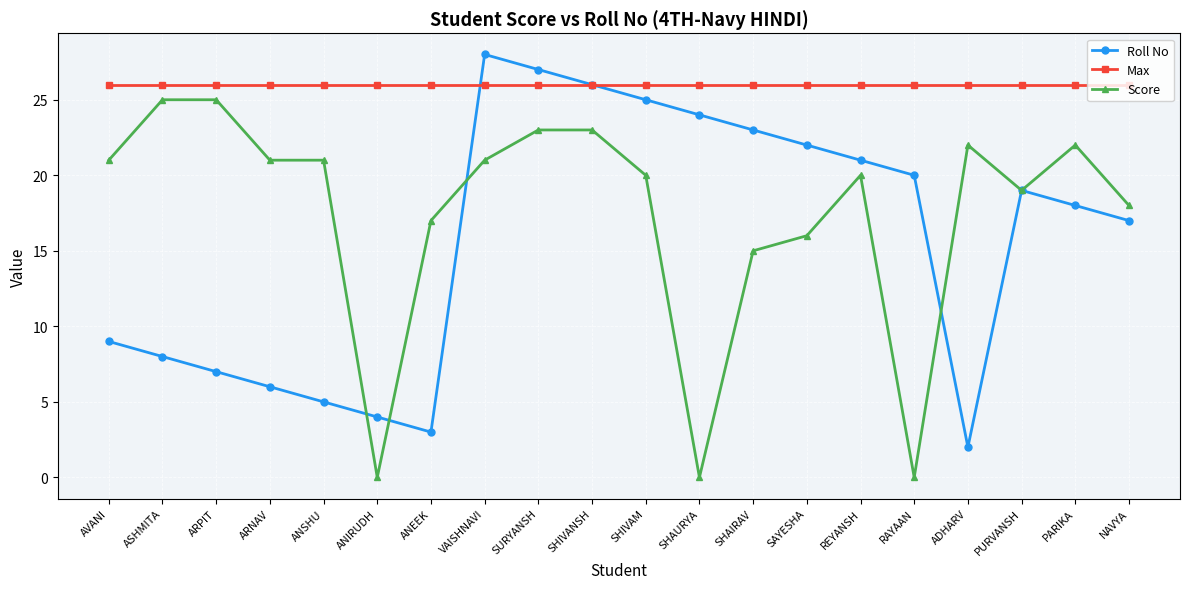

At ANSHU, list the series in order from smallest to largest.

Roll No, Score, Max